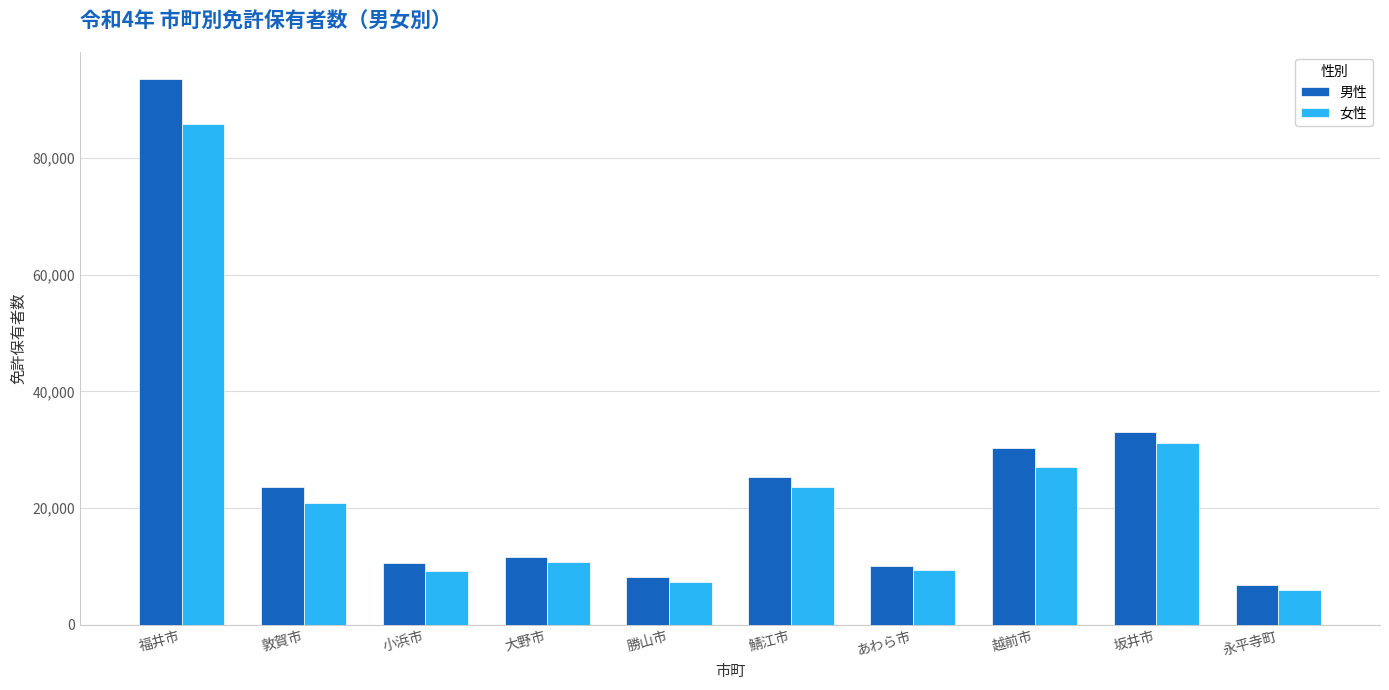

At 小浜市, list the series in order from smallest to largest.

女性, 男性